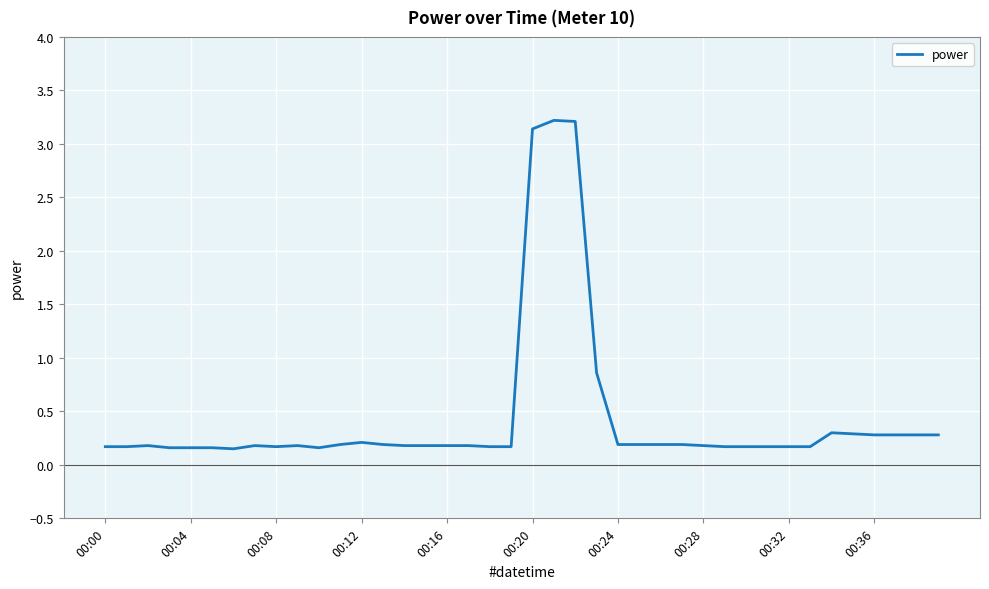

What is the maximum value shown in the chart?

3.2